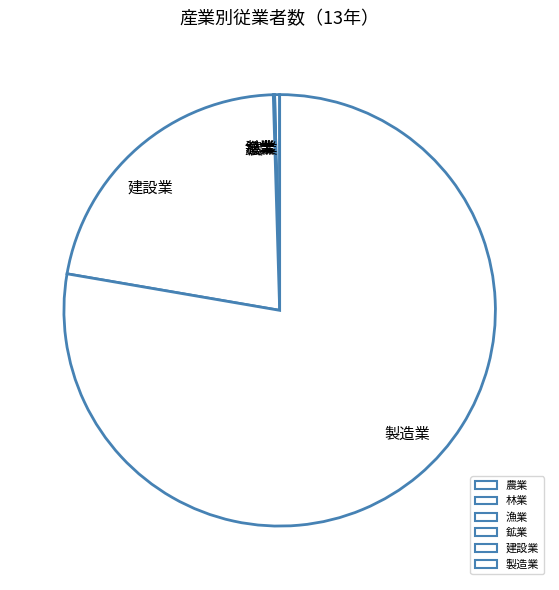

Is it true that 製造業 is 89% of the pie?

False